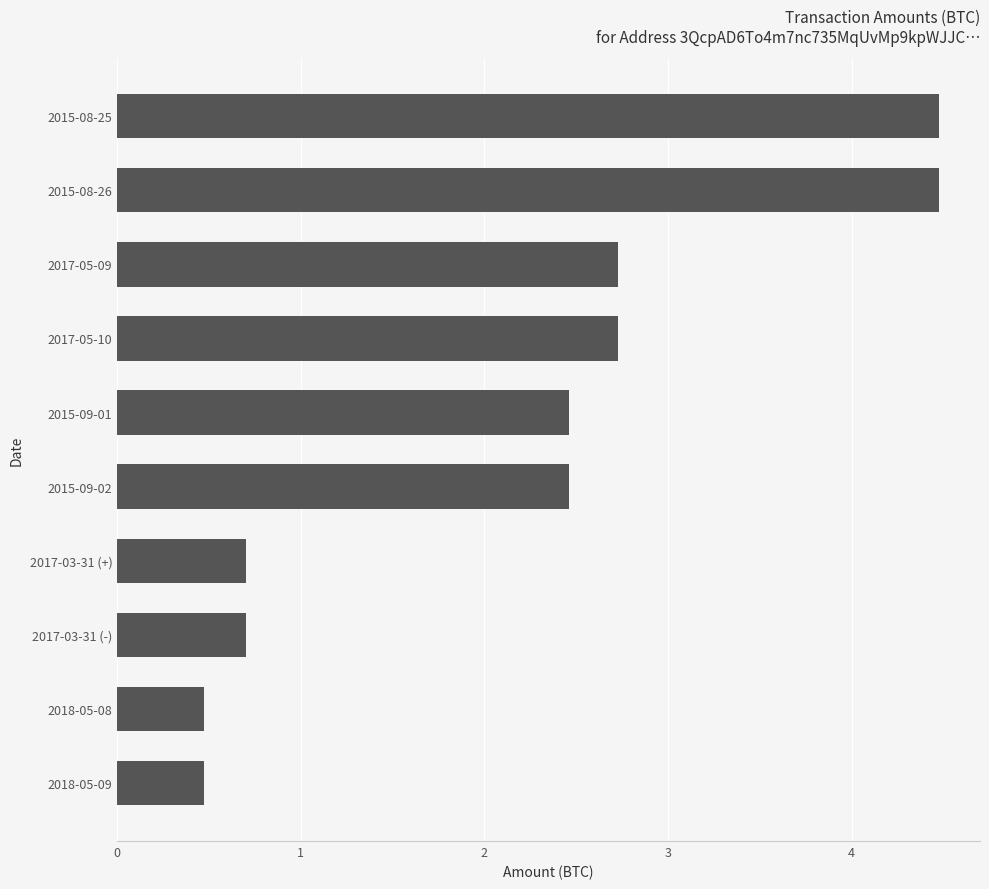

What is the sum of all values?

21.7